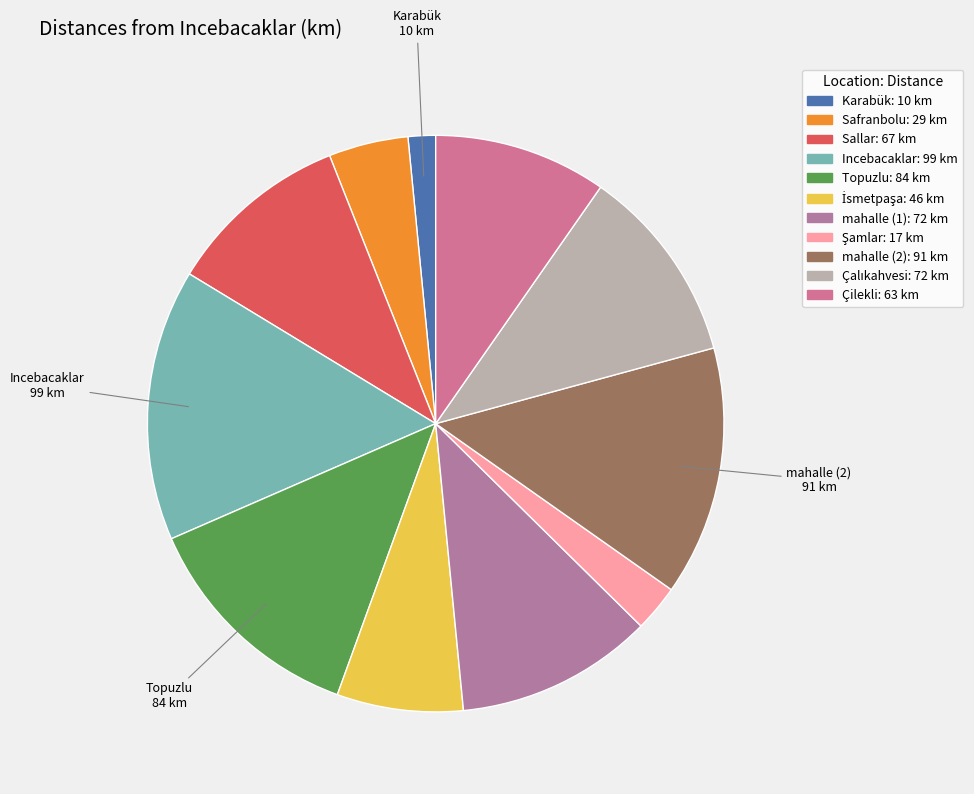

How many segments does this pie chart have?

11